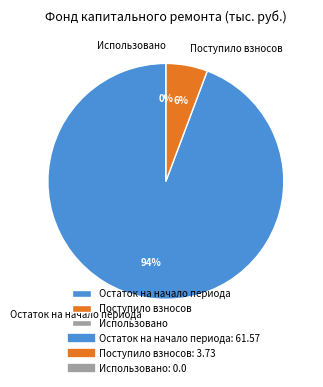

To the nearest percent, what is the difference between the largest and smallest slice percentages?

94%